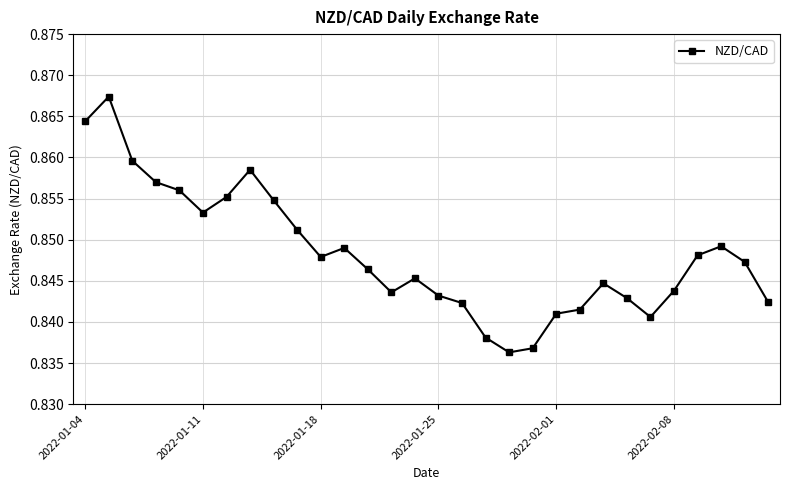

What is the sum of all values?

25.4